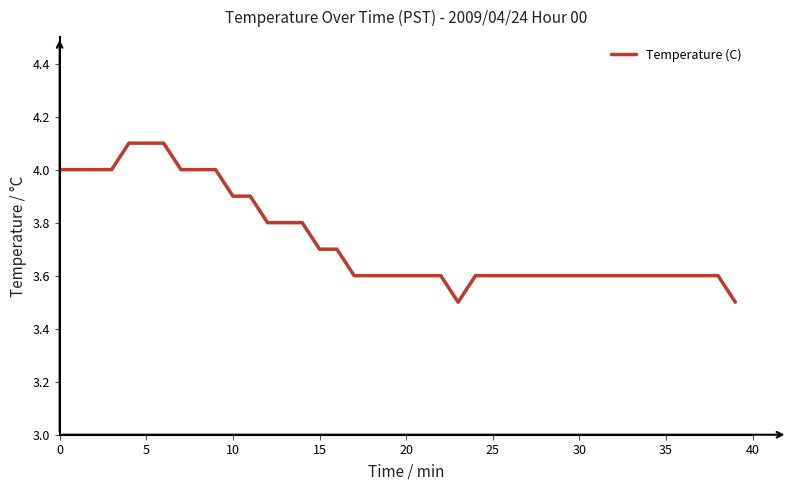

What is the greatest value displayed?

4.1